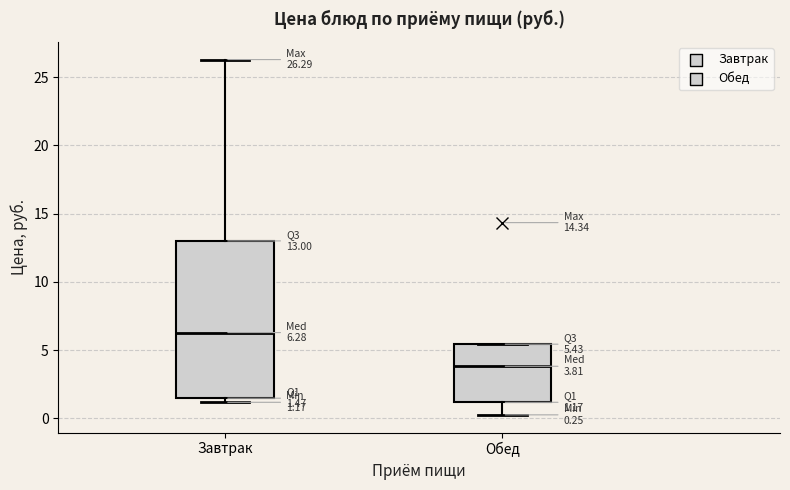

Which box's median line is the lowest?

Обед